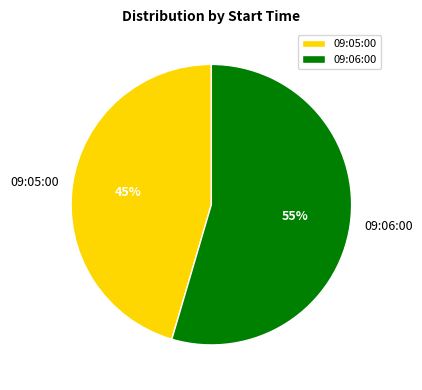

To the nearest percent, what portion does 09:05:00 represent?

45%